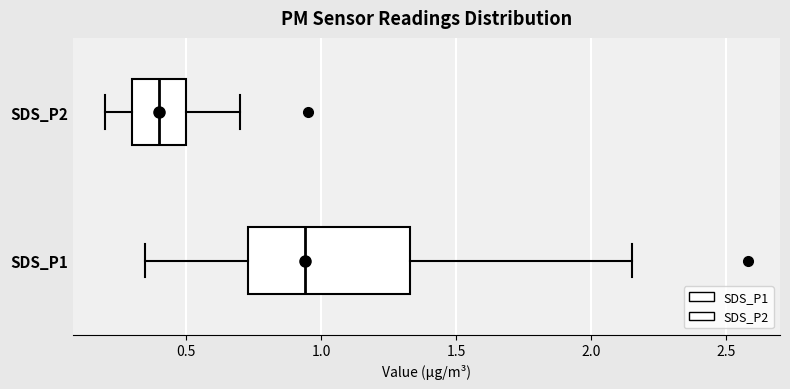

Reading bottom to top, transcribe this box plot: for each box, give where its median line is, the range the box spans, and where its two whiskers end, as read against the x-axis. The values are not printed on the chart, so give them approximately, as read against the axis.

SDS_P1: median 0.95, box 0.75 to 1.35, whiskers 0.35 to 2.15
SDS_P2: median 0.40, box 0.30 to 0.50, whiskers 0.20 to 0.70